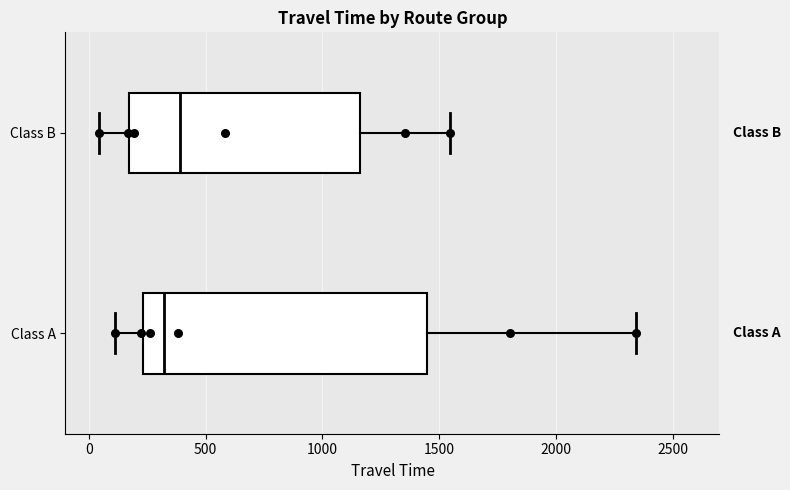

Reading bottom to top, read every box against the x-axis: the position of its median line, the range the box covers, and the ends of its whiskers. The values are not printed on the chart, so give them approximately, as read against the axis.

Class A: median 300, box 250 to 1450, whiskers 100 to 2350
Class B: median 400, box 150 to 1150, whiskers 50 to 1550